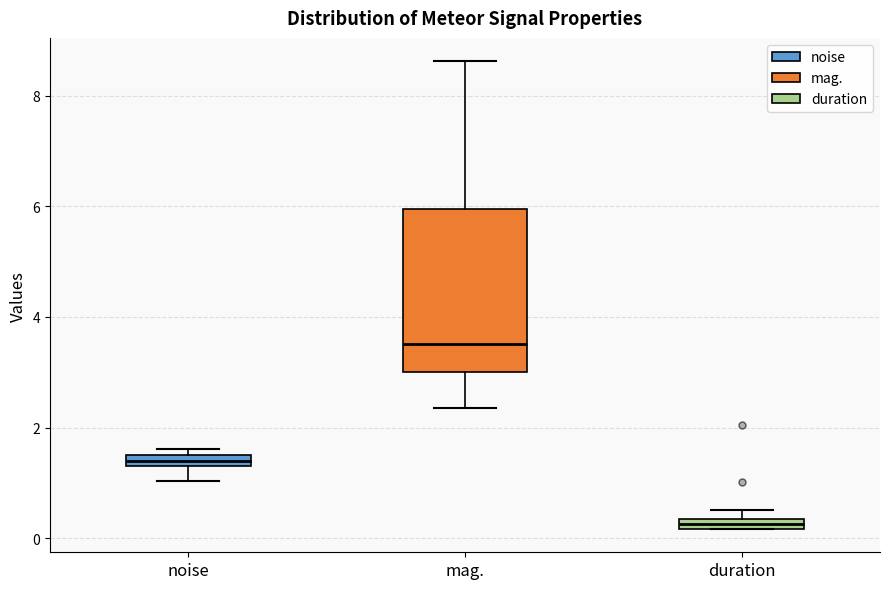

Where is the lower edge of the box for noise on the y-axis? The values are not printed on the chart, so give them approximately, as read against the axis.

1.4